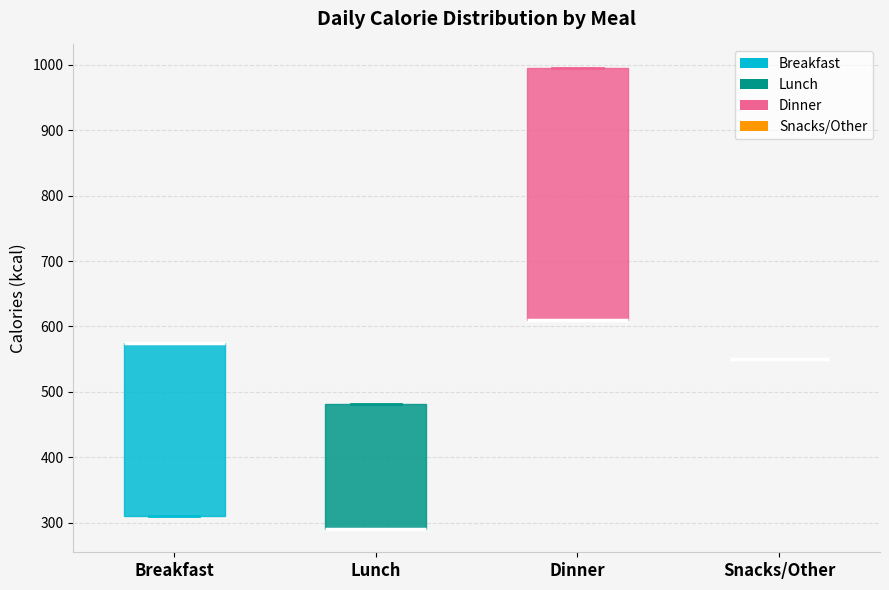

Reading left to right, read every box against the y-axis: the position of its median line, the range the box covers, and the ends of its whiskers. The values are not printed on the chart, so give them approximately, as read against the axis.

Breakfast: median 570 (drawn on the box's upper edge), box 310 to 570, whiskers 310 to 570
Lunch: median 290 (drawn on the box's lower edge), box 290 to 480, whiskers 290 to 480
Dinner: median 610 (drawn on the box's lower edge), box 610 to 1000, whiskers 610 to 1000
Snacks/Other: box collapsed to a line at 550, whiskers 550 to 550